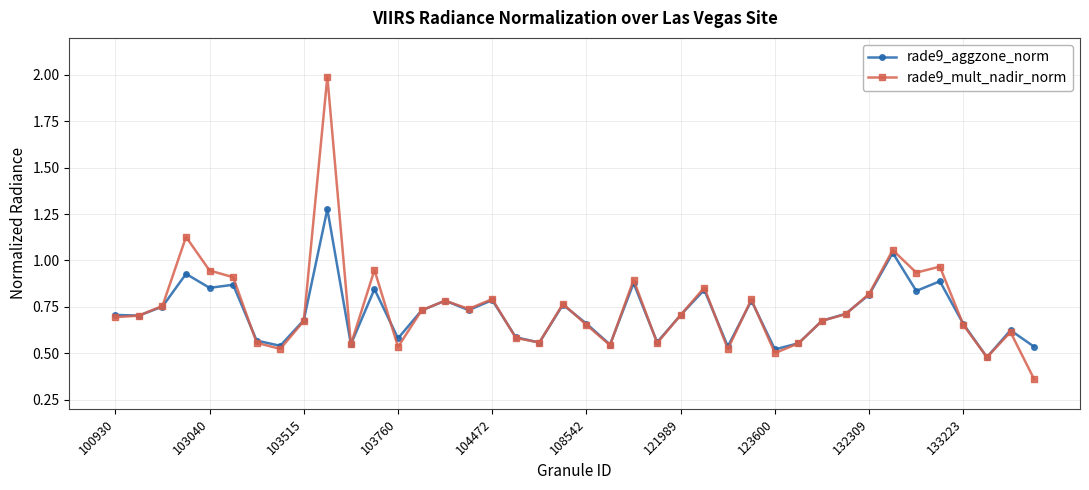

Which series has the widest spread of values?

rade9_mult_nadir_norm